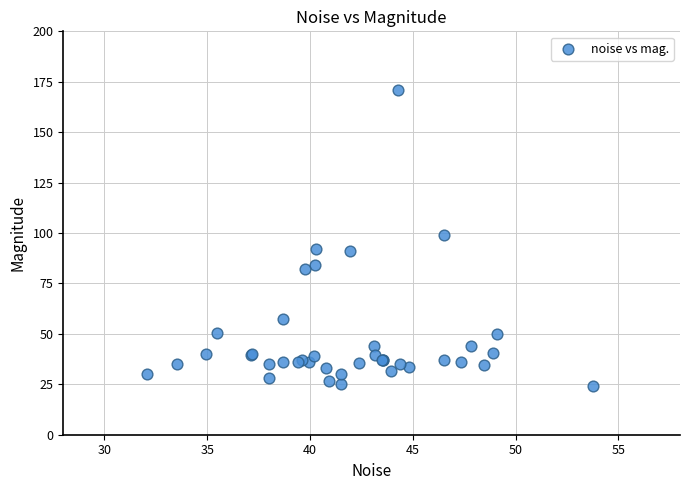

What Y value in the scatter plot is closest to 97?

99.1